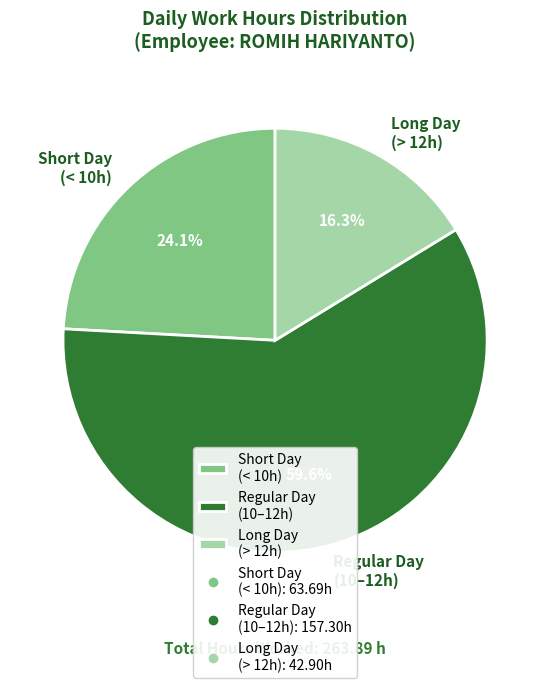

Which slice is the smallest?

Long Day (> 12h)